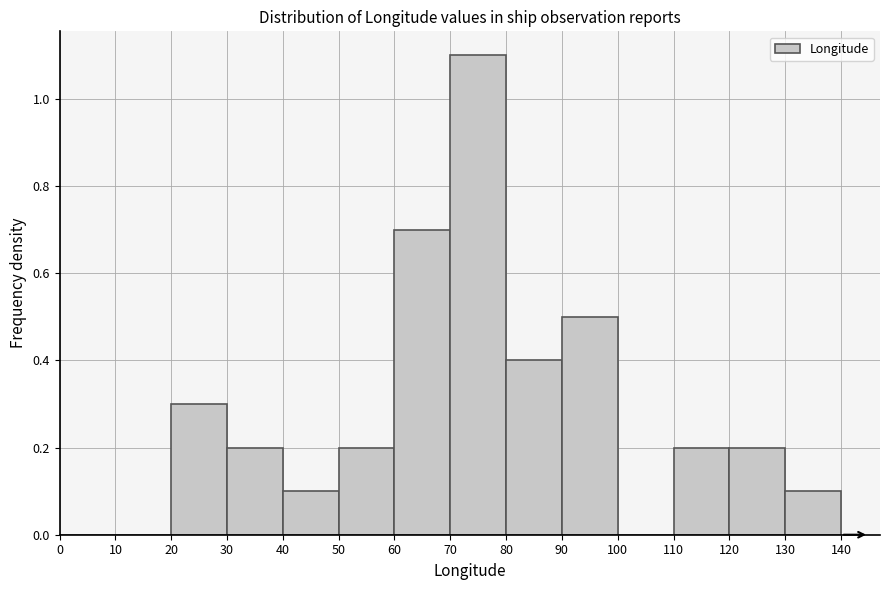

Reading left to right, list every bar in this chart as the range it spans on the x-axis followed by its height. The values are not printed on the chart, so give them approximately, as read against the axis.

0 to 10: 0
10 to 20: 0
20 to 30: 0.3
30 to 40: 0.2
40 to 50: 0.1
50 to 60: 0.2
60 to 70: 0.7
70 to 80: 1.1
80 to 90: 0.4
90 to 100: 0.5
100 to 110: 0
110 to 120: 0.2
120 to 130: 0.2
130 to 140: 0.1